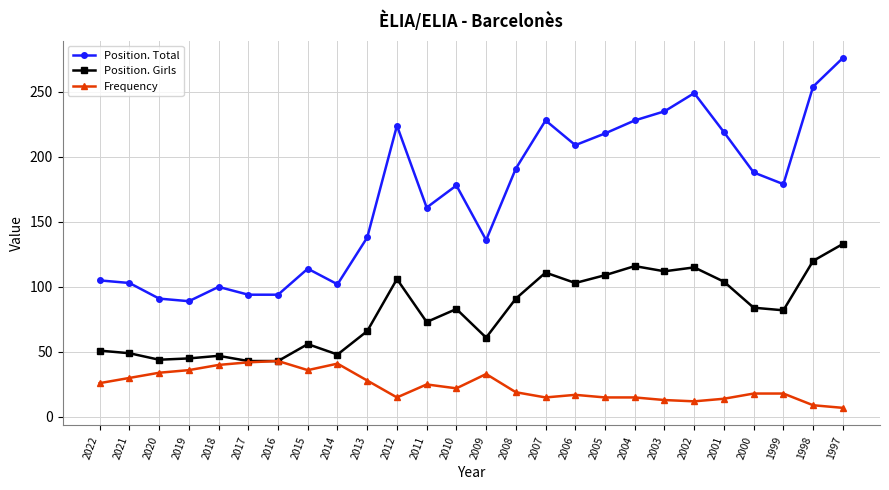

How many categories are shown in the chart?

26